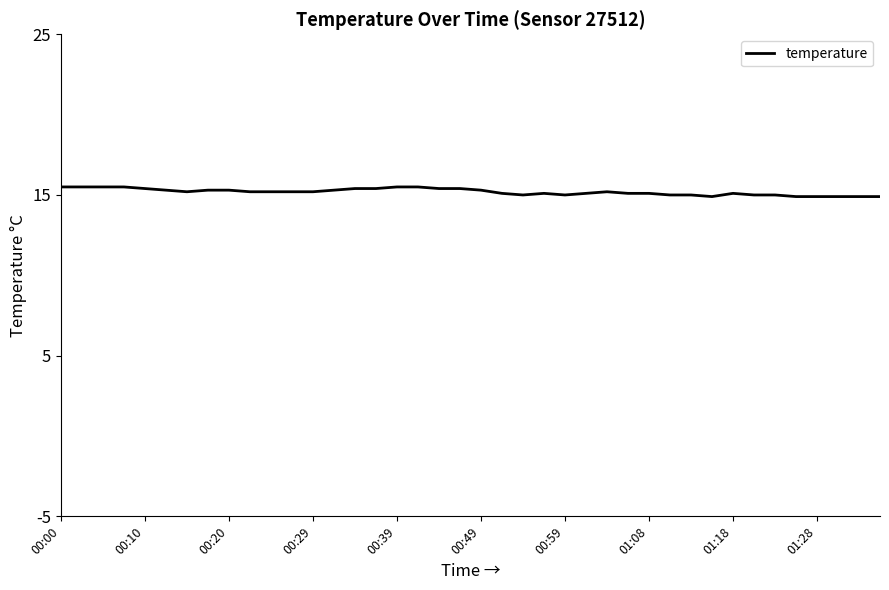

What is the difference between the second highest and second lowest values?

0.6